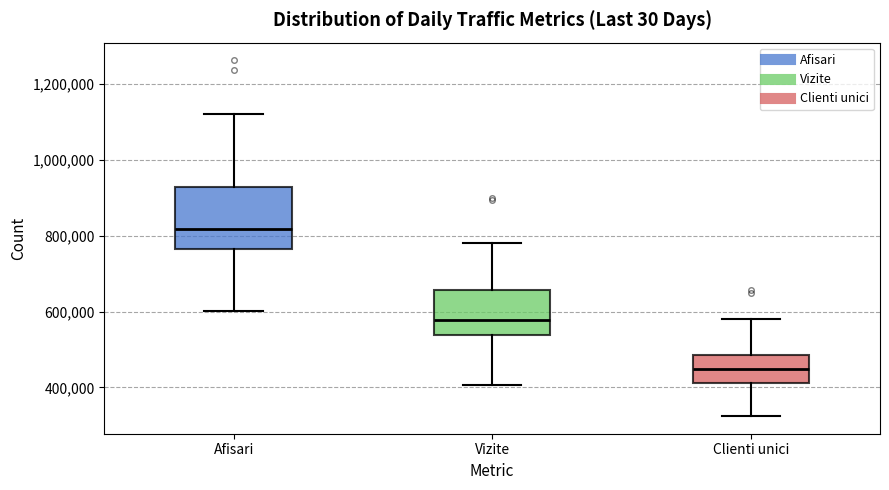

Reading left to right, read every box against the y-axis: the position of its median line, the range the box covers, and the ends of its whiskers. The values are not printed on the chart, so give them approximately, as read against the axis.

Afisari: median 820000, box 760000 to 920000, whiskers 600000 to 1120000
Vizite: median 580000, box 540000 to 660000, whiskers 400000 to 780000
Clienti unici: median 440000, box 420000 to 480000, whiskers 320000 to 580000